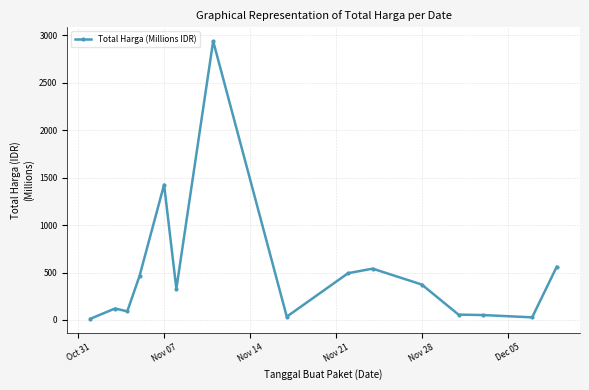

What is the greatest value displayed?

2939.0